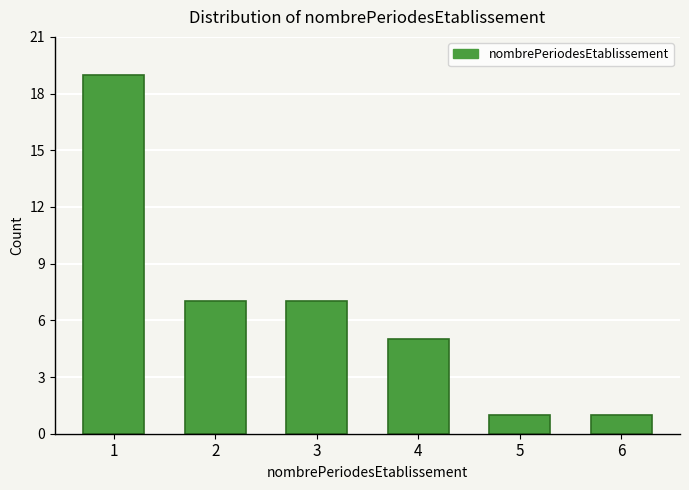

Reading left to right, transcribe all the data shown in this chart.

1=19	2=7	3=7	4=5	5=1	6=1